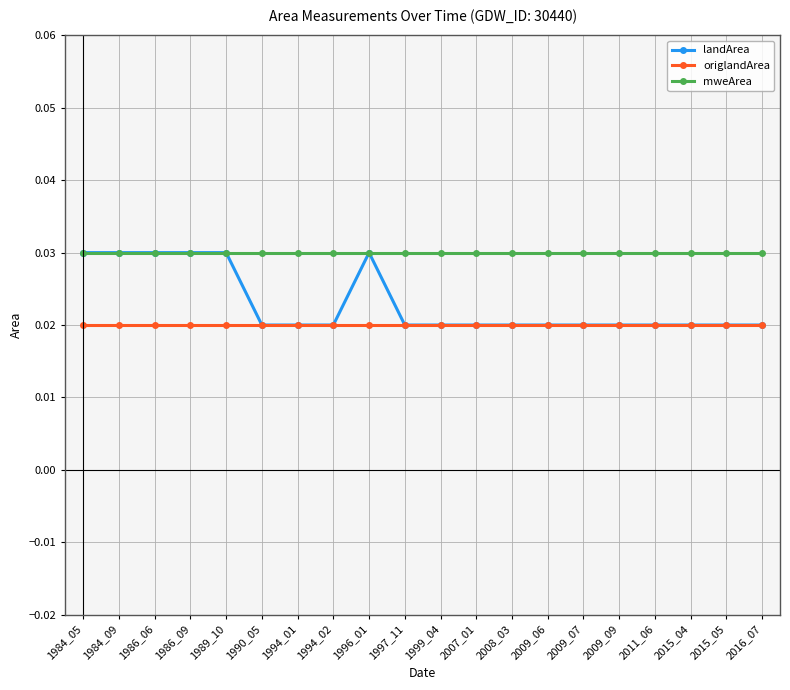

What are all the series names shown in the legend?

landArea, origlandArea, mweArea